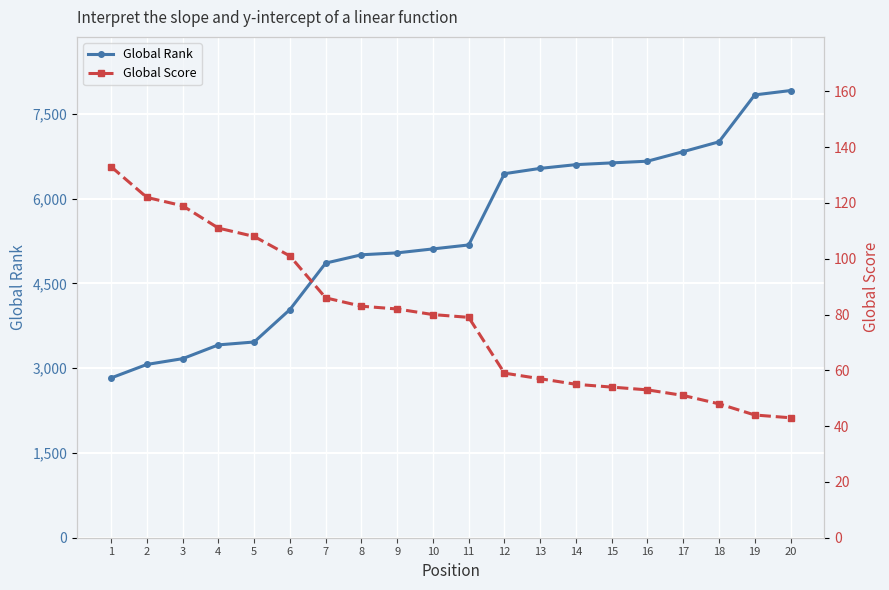

List the series in order of their overall mean, highest first.

Global Rank, Global Score